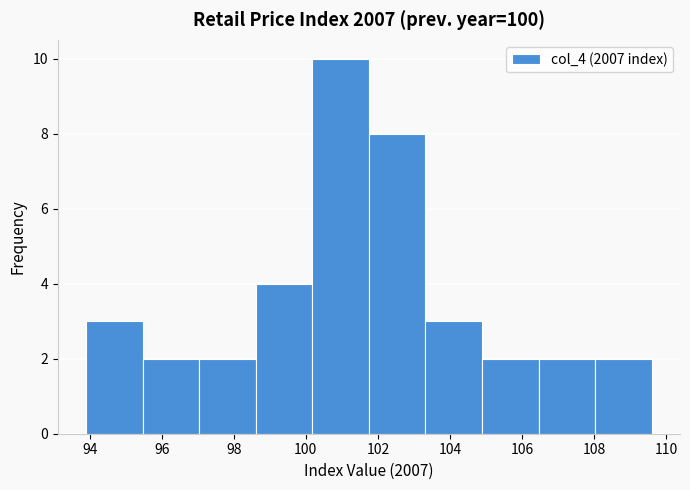

Which range on the x-axis has the tallest bar?

100.2 to 101.8